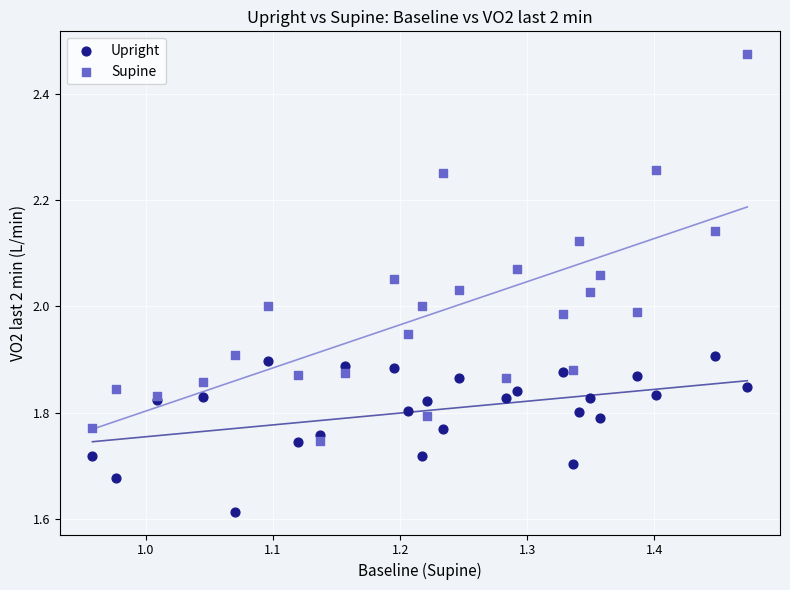

What are all the series names shown in the legend?

Upright, Supine